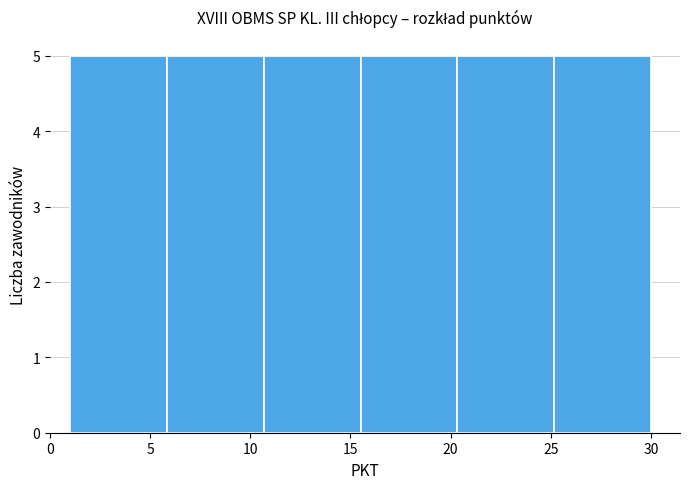

Reading left to right, transcribe this chart: for each bar, give the range it covers on the x-axis and its height. Neither the bar edges nor the heights are printed on the chart, so give them approximately, as read against the axes.

1.0 to 6.0: 5
6.0 to 10.5: 5
10.5 to 15.5: 5
15.5 to 20.5: 5
20.5 to 25.0: 5
25.0 to 30.0: 5